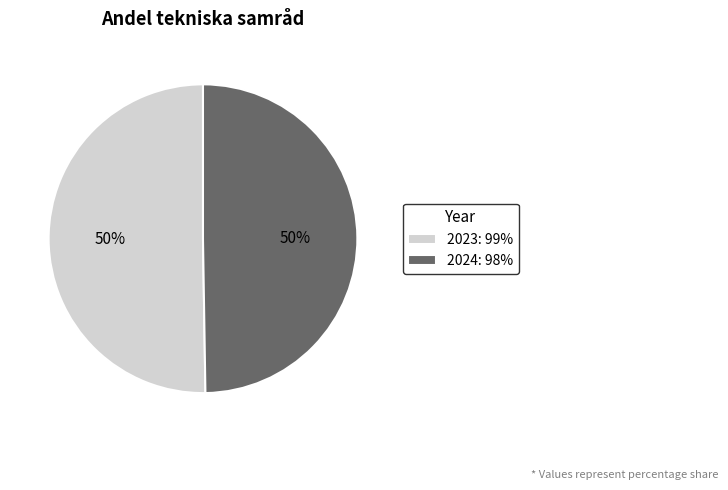

To the nearest percent, what is the combined percentage of 2023 and 2024?

100%